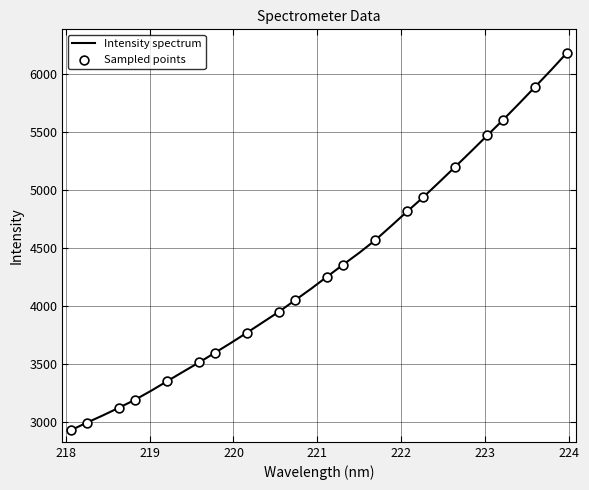

What is the smallest value displayed?

2929.0